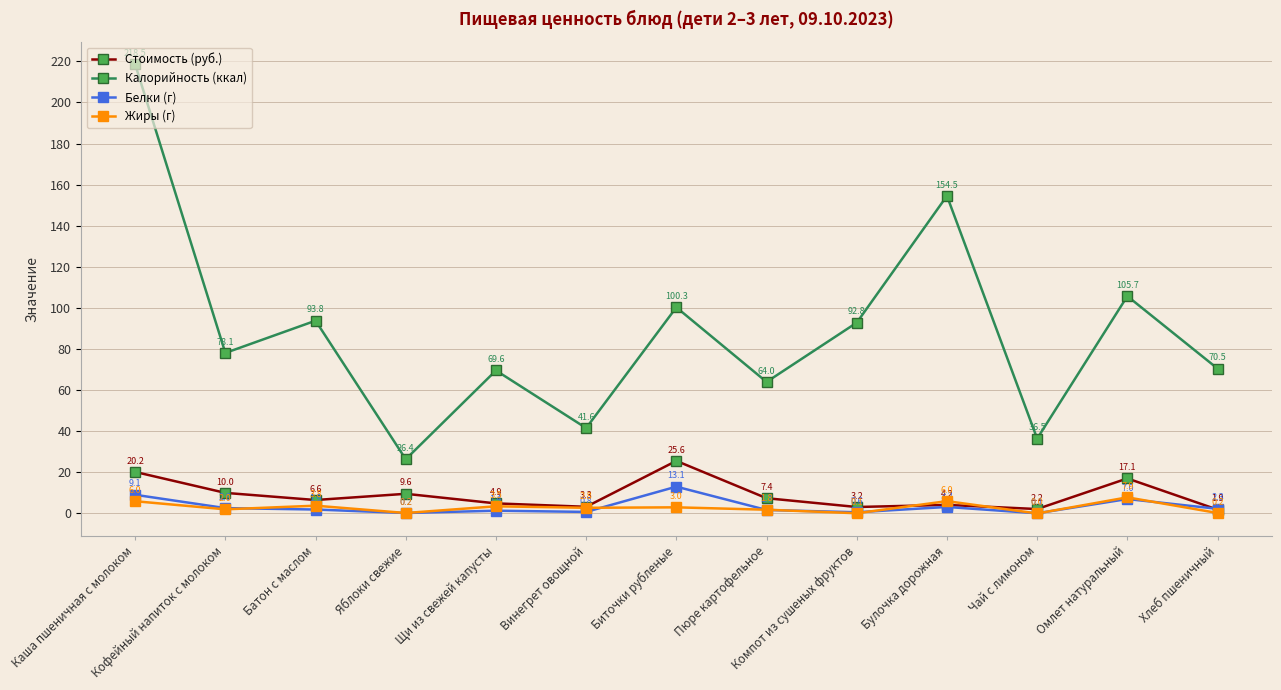

Is it true that Белки (г) equals 0.6 at Компот из сушеных фруктов?

True